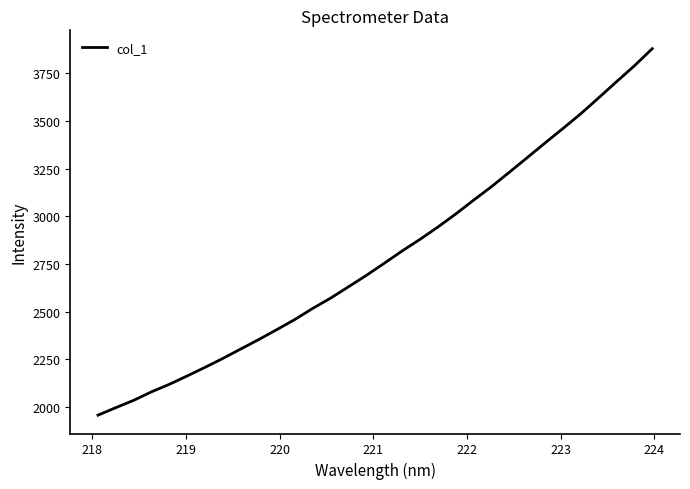

What is the minimum value shown in the chart?

1955.9